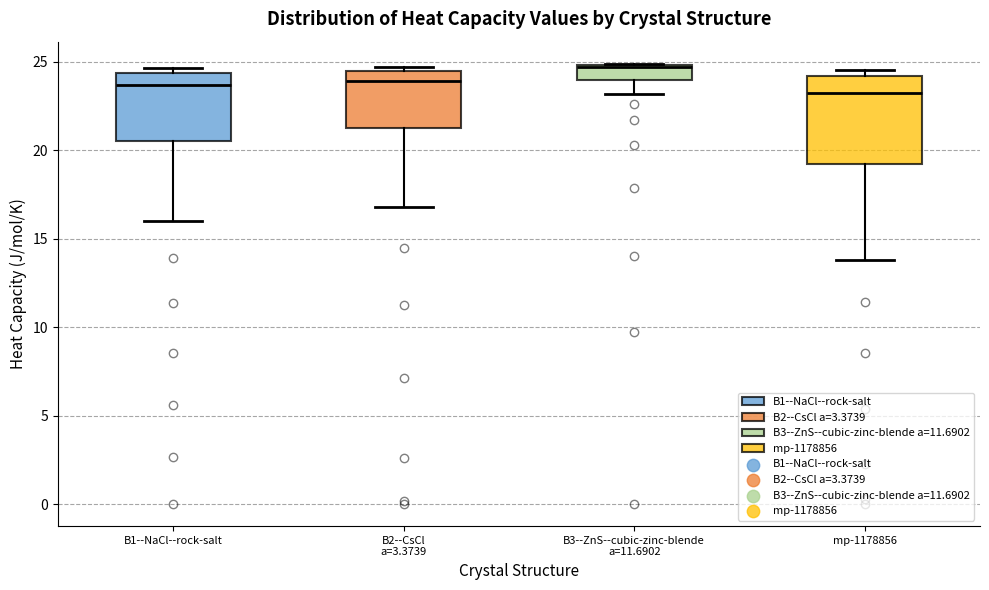

Where does the median line of the box for B3--ZnS--cubic-zinc-blende a=11.6902 sit on the y-axis? The values are not printed on the chart, so give them approximately, as read against the axis.

24.5